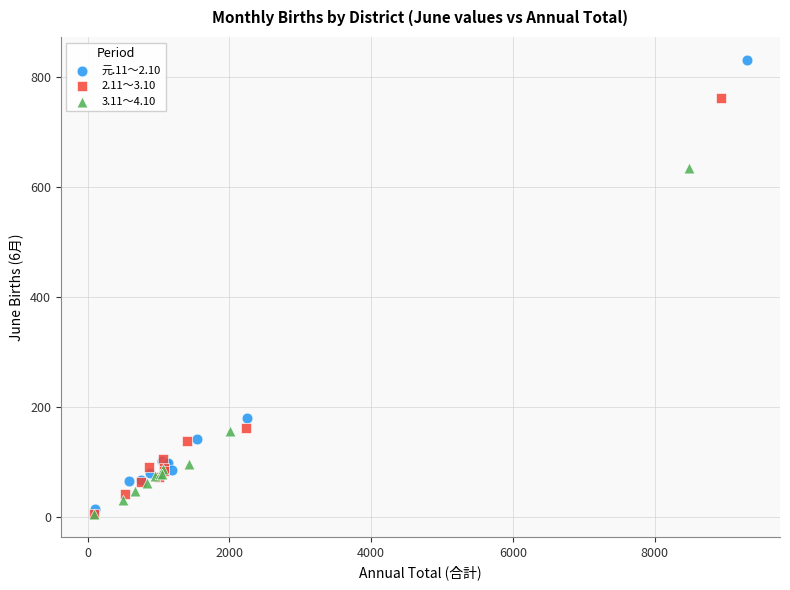

Which series reaches the maximum Y coordinate?

元.11～2.10